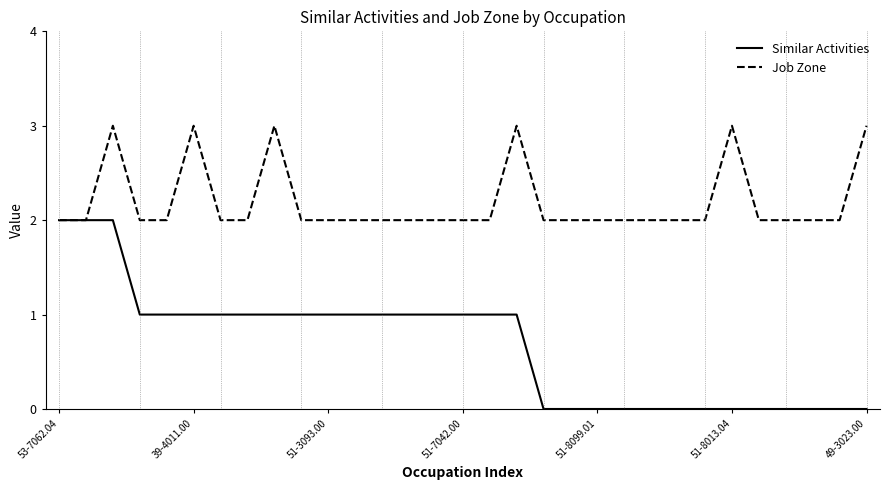

What are all the series names shown in the legend?

Similar Activities, Job Zone